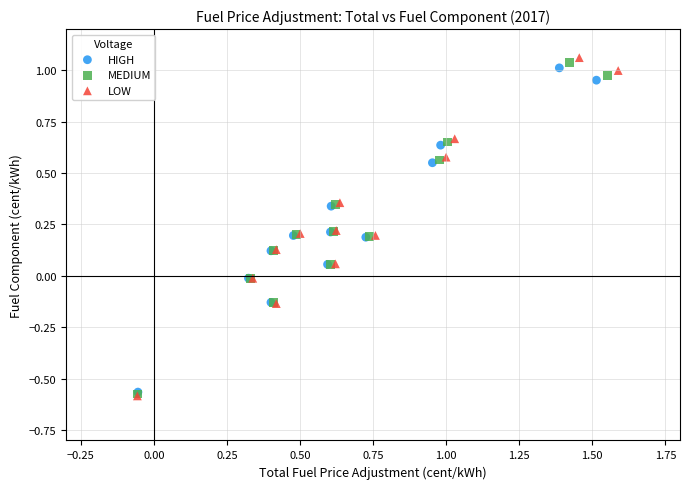

What are all the series names shown in the legend?

HIGH, MEDIUM, LOW